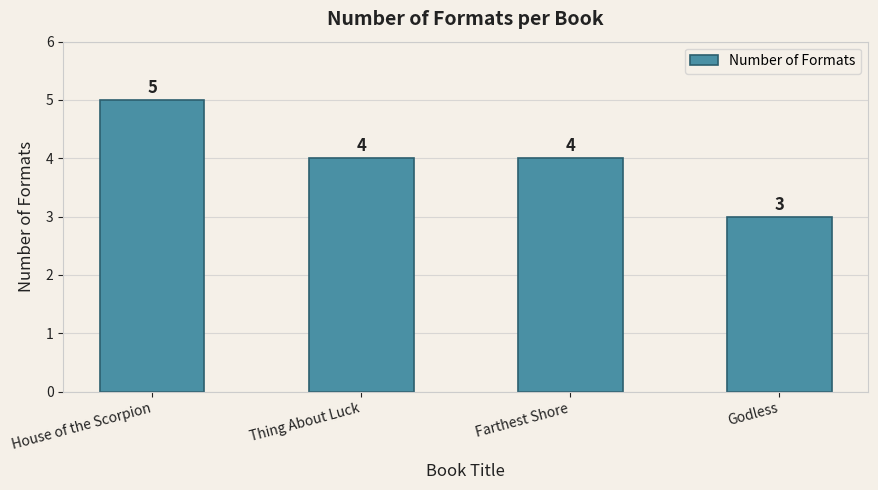

Reading left to right, what are all the values shown in this chart?

5	4	4	3